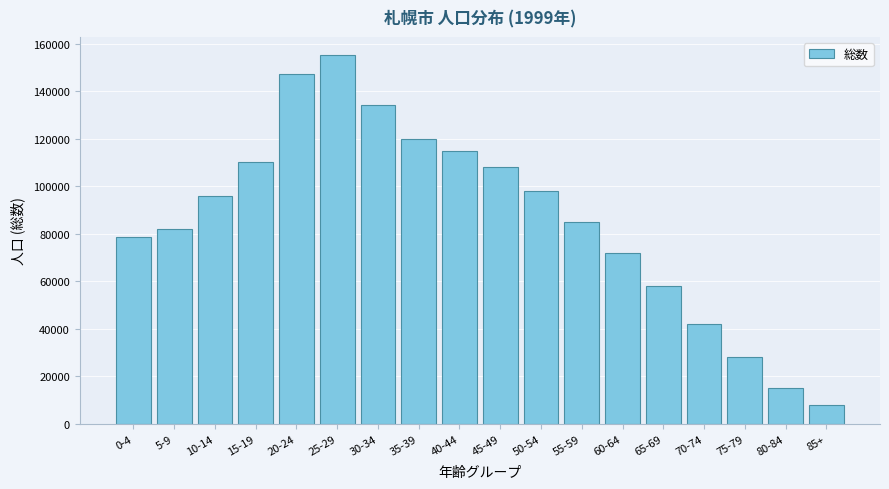

Reading left to right, extract all data points from this chart.

0-4=78782	5-9=81898	10-14=95926	15-19=110192	20-24=147380	25-29=155184	30-34=134217	35-39=120000	40-44=115000	45-49=108000	50-54=98000	55-59=85000	60-64=72000	65-69=58000	70-74=42000	75-79=28000	80-84=15000	85+=8000